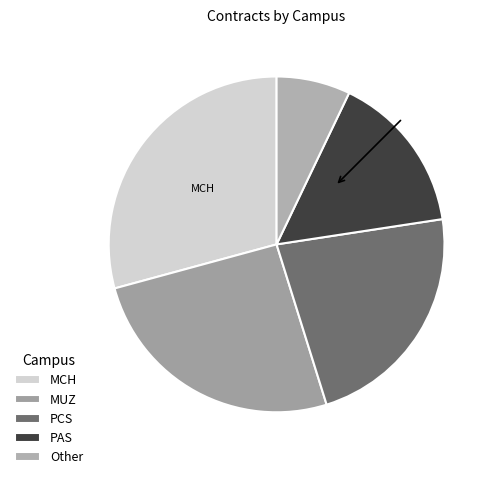

To the nearest percent, what is the difference between the largest and smallest slice percentages?

22%